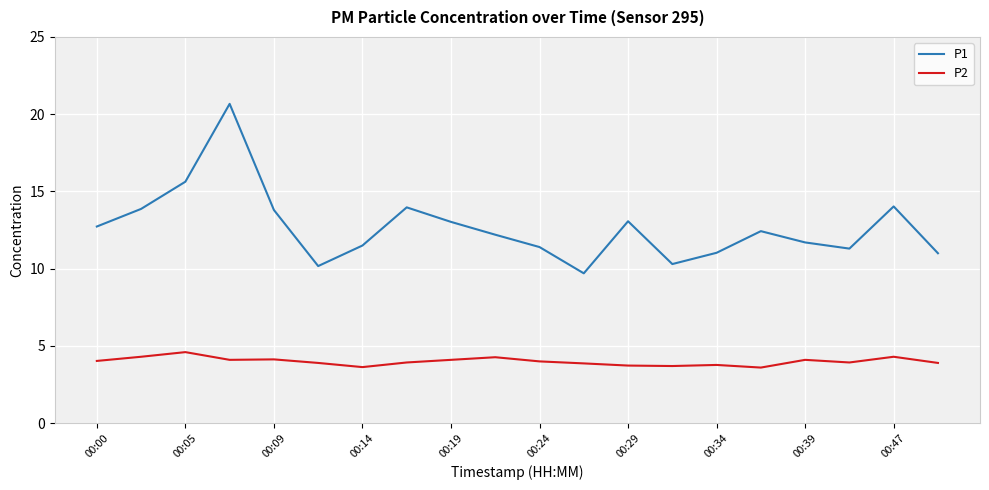

What is the difference between the maximum and minimum values in the P1 series?

11.0